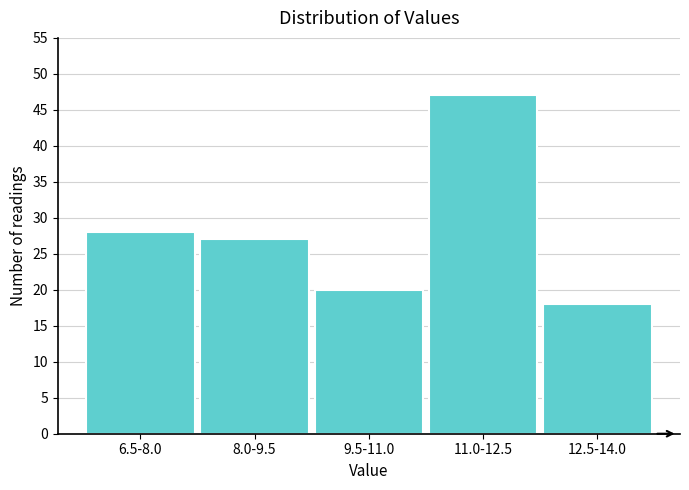

Reading left to right, what are all the values shown in this chart?

6.5-8.0=28	8.0-9.5=27	9.5-11.0=20	11.0-12.5=47	12.5-14.0=18